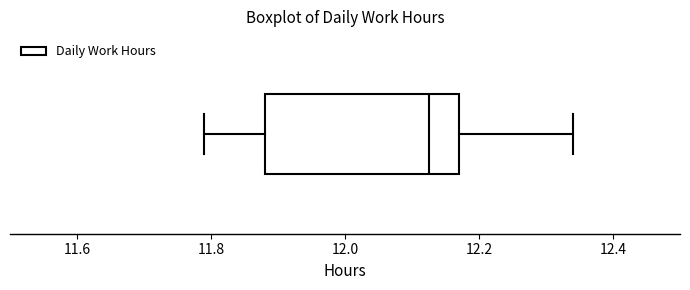

Where does the median line of the box sit on the x-axis? The values are not printed on the chart, so give them approximately, as read against the axis.

12.12